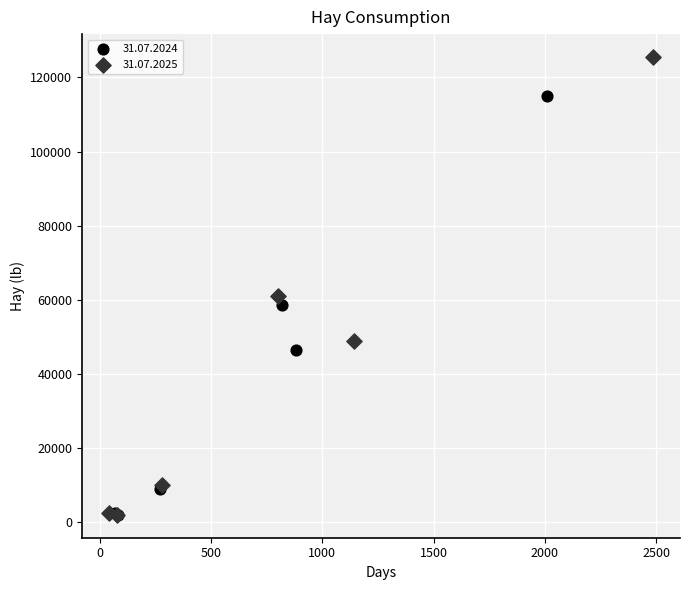

Which series has the largest Y range (max minus min)?

31.07.2025